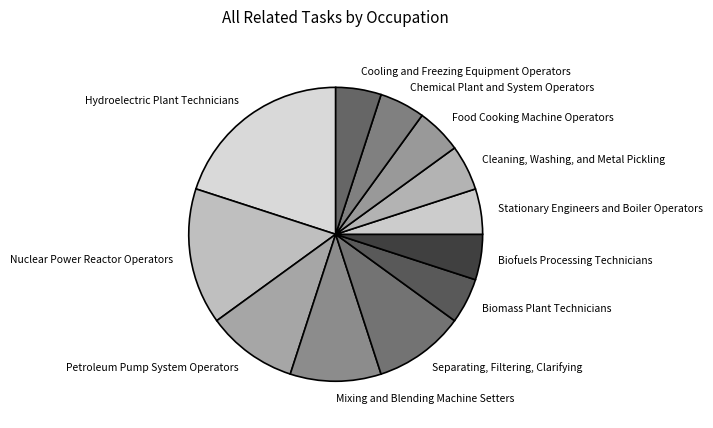

What is the largest slice in the pie chart?

Hydroelectric Plant Technicians